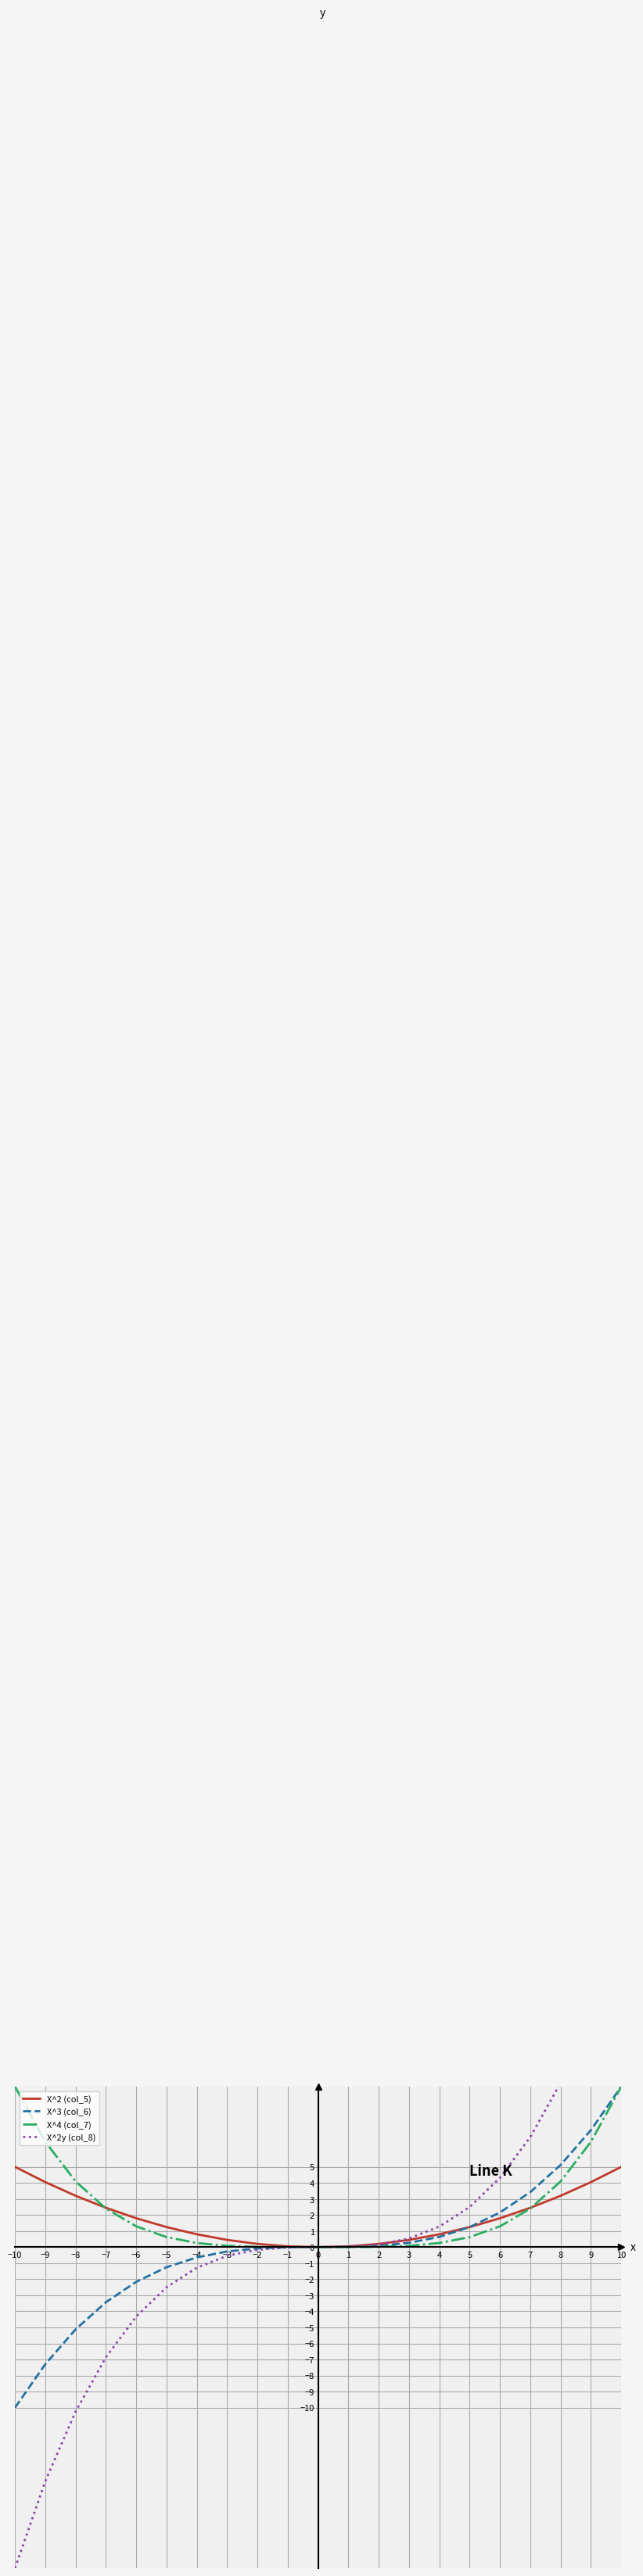

True or false: X^3 (col_6) and X^2 (col_5) cross at least once.

False